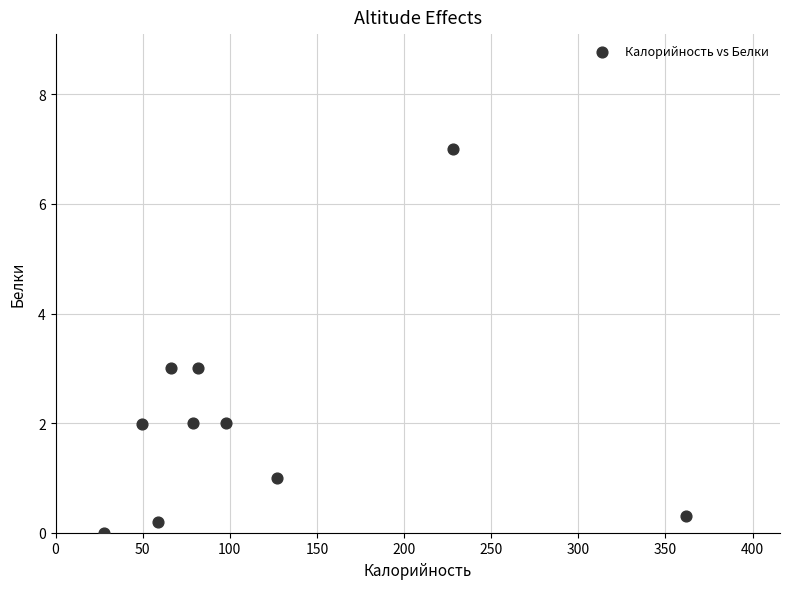

What is the range of Y values (max minus min)?

7.0